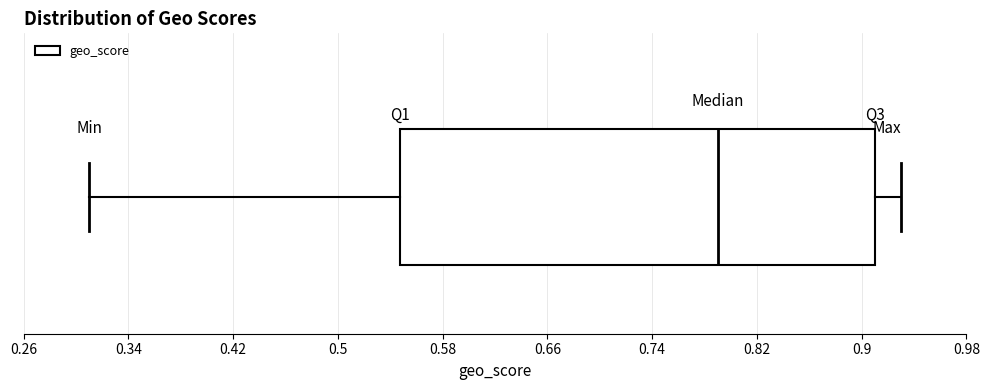

Where does the right whisker of the box end on the x-axis? The values are not printed on the chart, so give them approximately, as read against the axis.

0.93